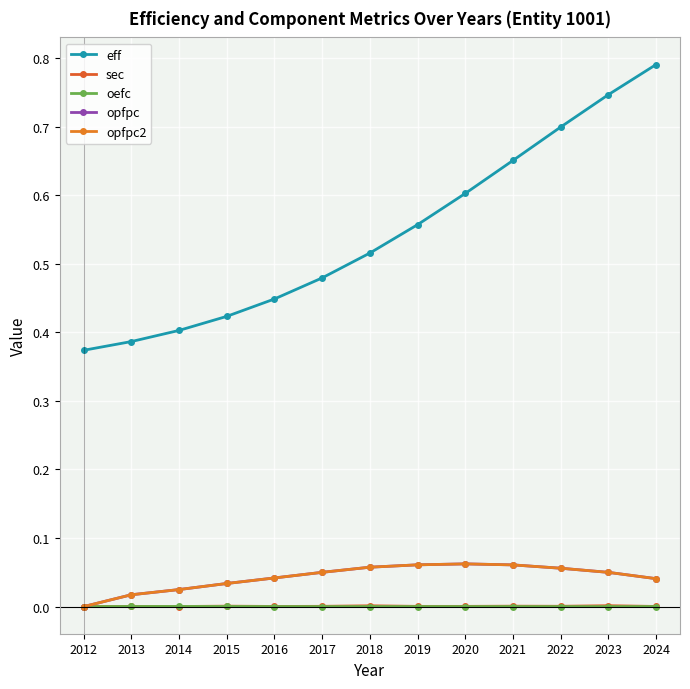

True or false: sec and eff cross at least once.

False